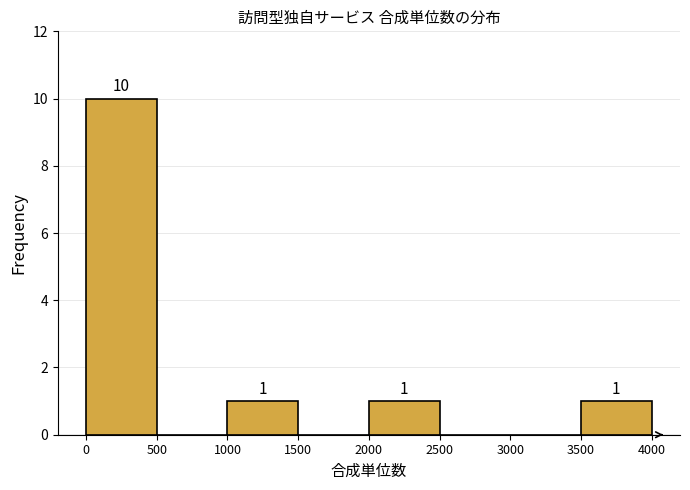

Over which range of the x-axis is the bar tallest?

0 to 500